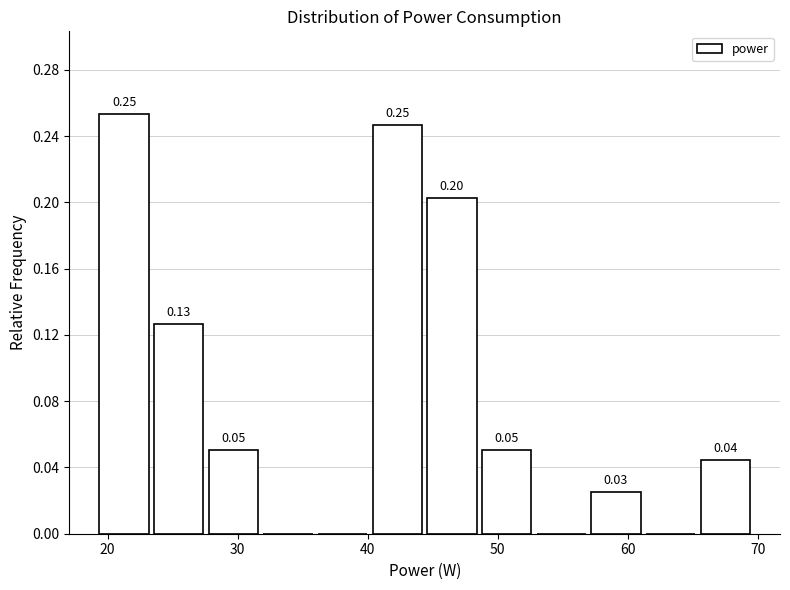

Which range on the x-axis has the tallest bar?

19 to 23